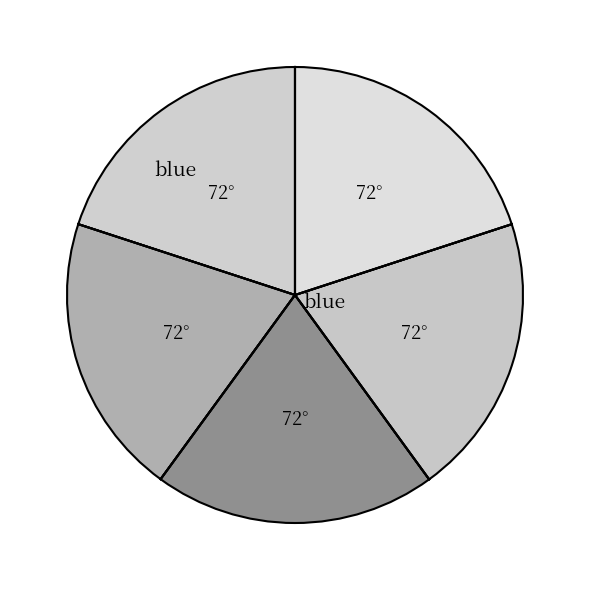

How many segments does this pie chart have?

5